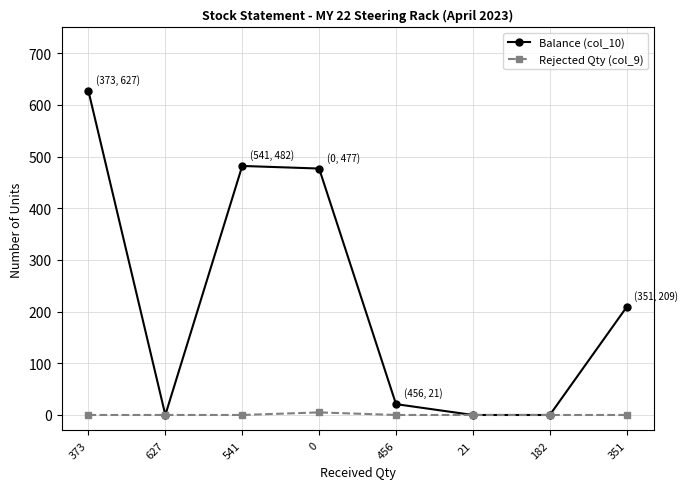

What is the difference between the maximum and minimum values in the Rejected Qty (col_9) series?

5